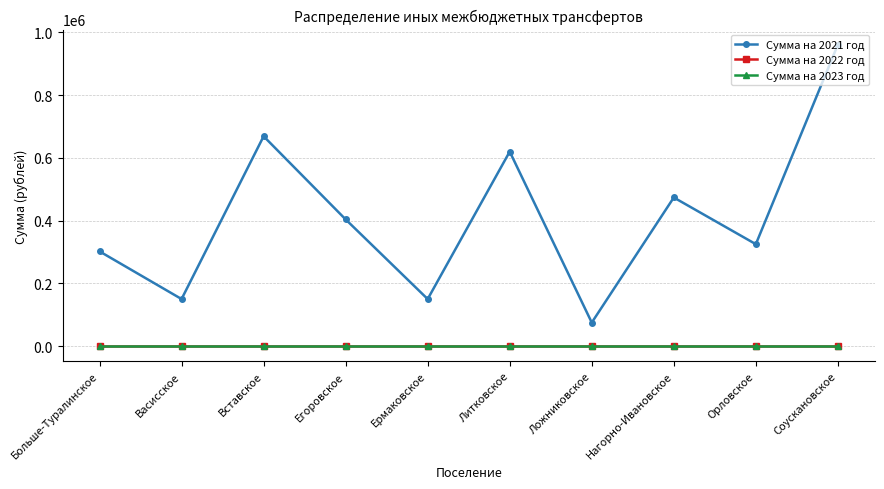

Is this an area chart (filled region under the line)?

No